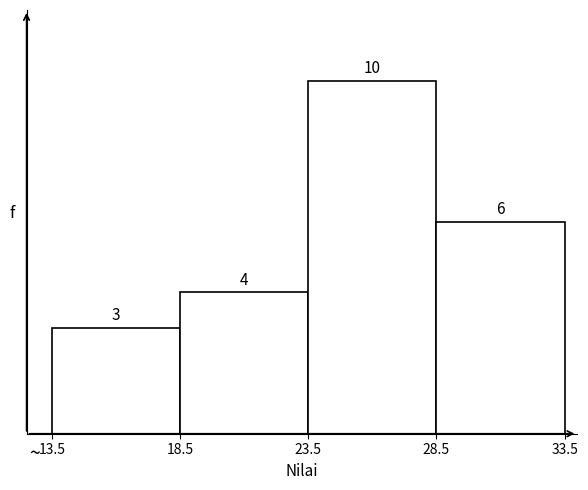

Reading left to right, transcribe this chart: for each bar, give the range it covers on the x-axis and its height.

13.5 to 18.5: 3
18.5 to 23.5: 4
23.5 to 28.5: 10
28.5 to 33.5: 6